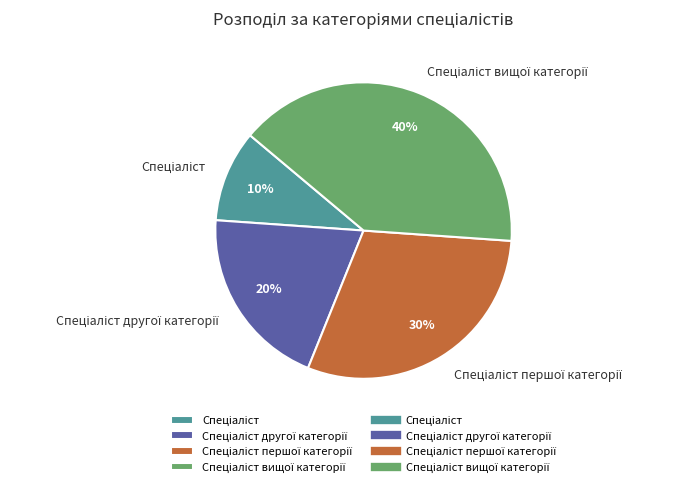

To the nearest percent, what is the difference between the largest and smallest slice percentages?

30%